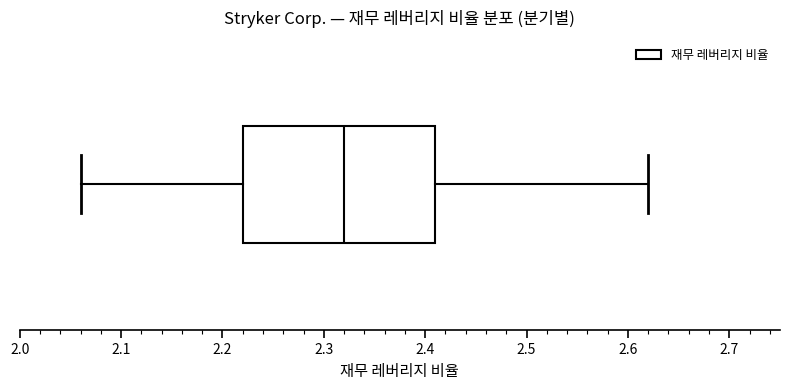

Transcribe this box plot: give where the median line is, the range the box spans, and where the two whiskers end, as read against the x-axis. The values are not printed on the chart, so give them approximately, as read against the axis.

median 2.32, box 2.22 to 2.41, whiskers 2.06 to 2.62